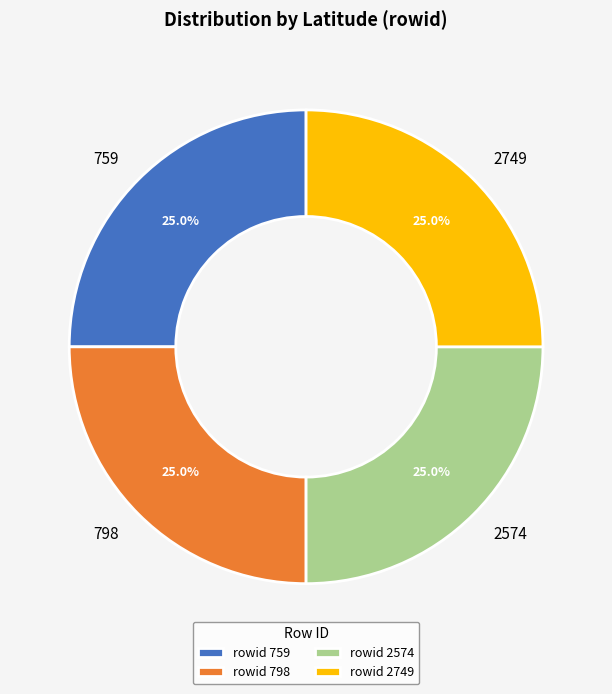

To the nearest percent, what portion does 759 represent?

25%